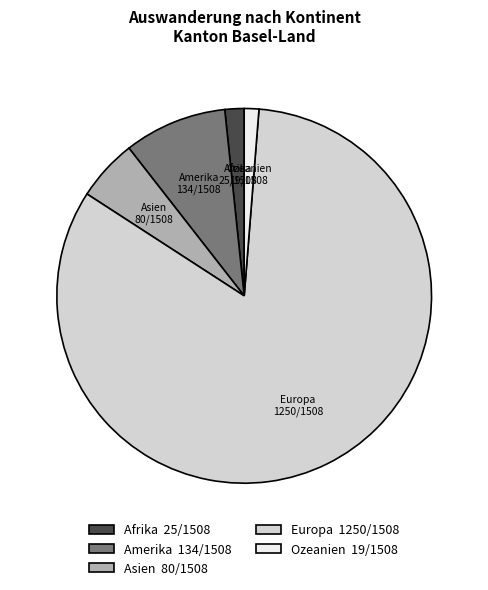

Is there a majority slice in this chart?

Yes